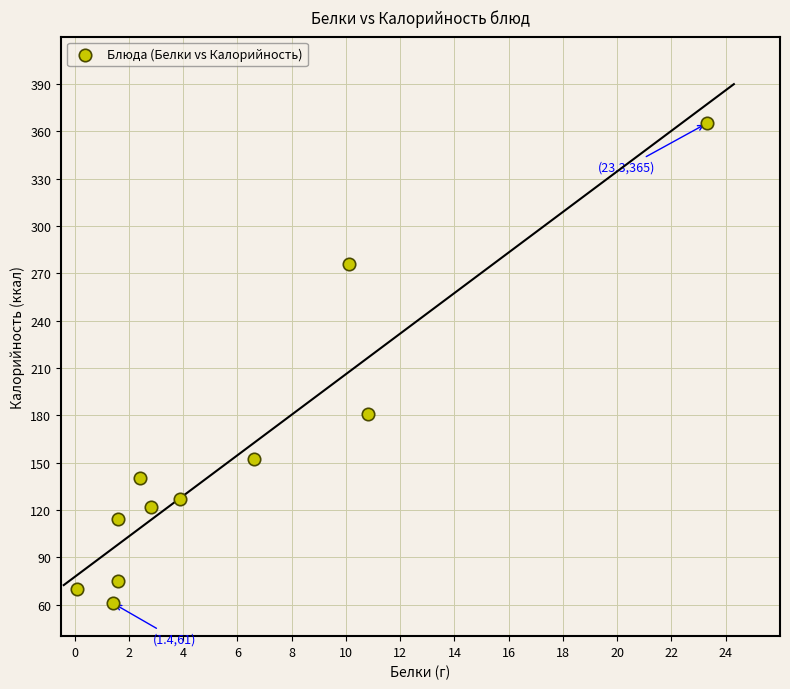

What is the average Y value?

153